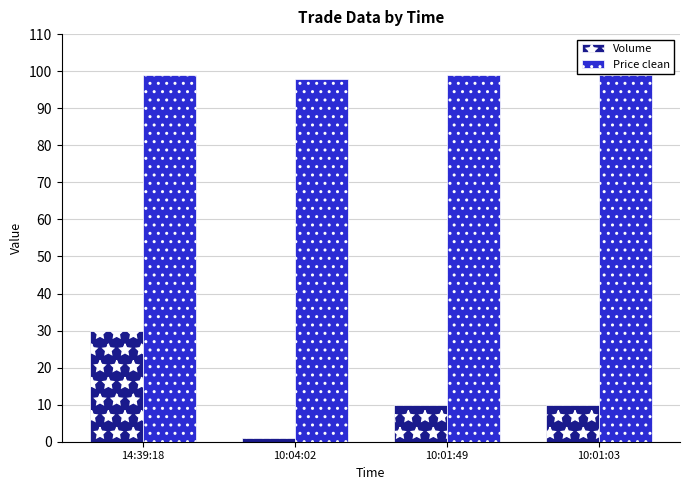

The value of Price clean at 14:39:18 is 137. True or false?

False